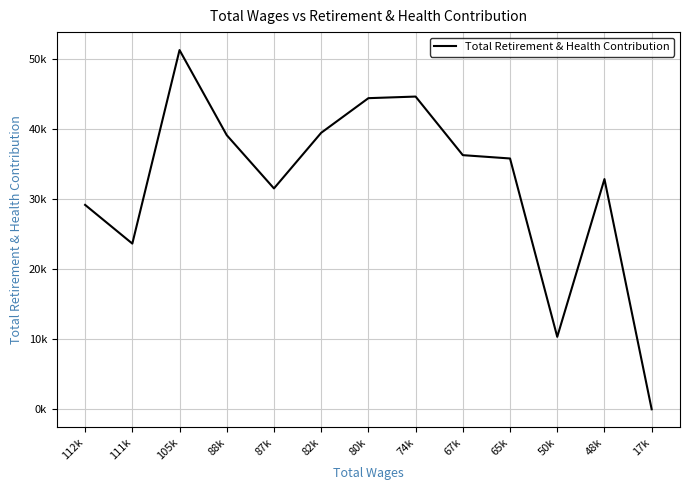

What is the change in value from 48k to 17k?

-32880